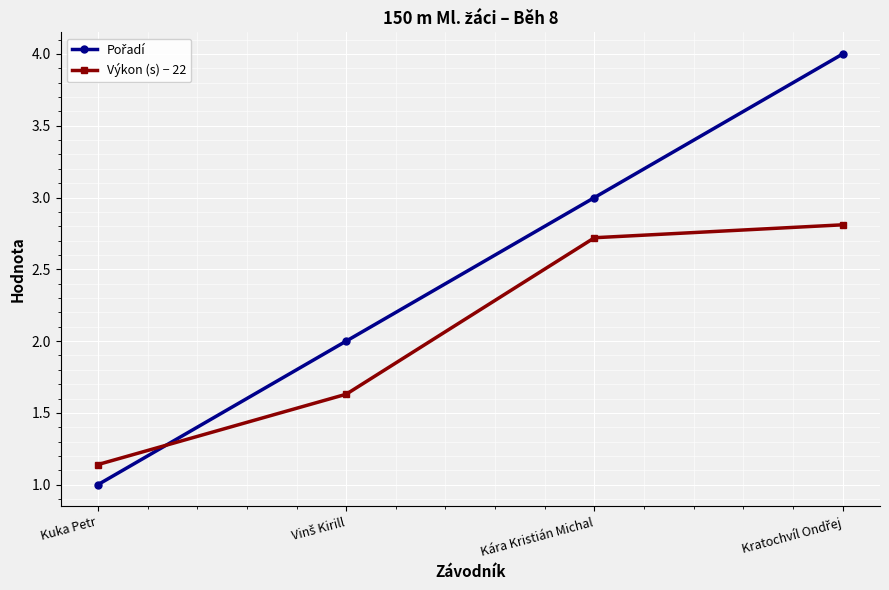

Does the chart have visible grid lines?

Yes